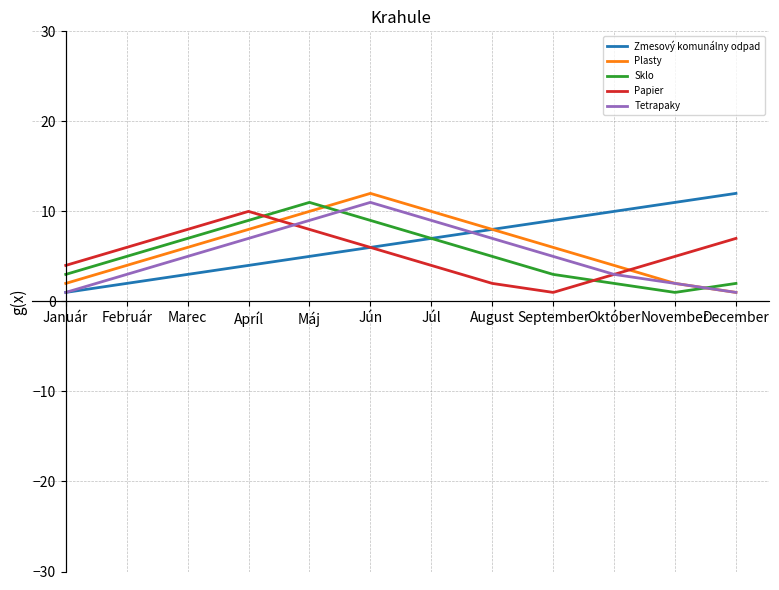

Is the value of Papier at Február greater than the value of Sklo at Jún?

No